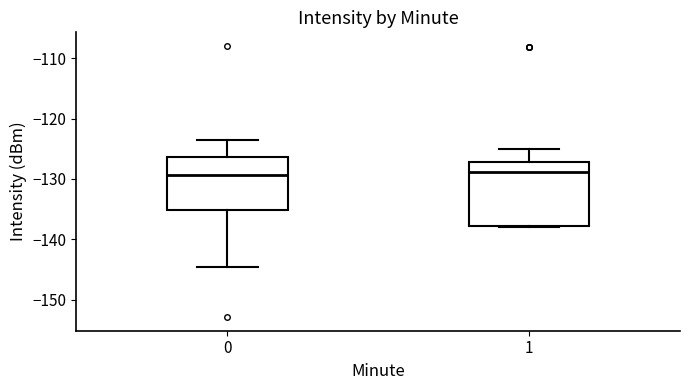

Reading left to right, read every box against the y-axis: the position of its median line, the range the box covers, and the ends of its whiskers. The values are not printed on the chart, so give them approximately, as read against the axis.

0: median -129, box -135 to -126, whiskers -145 to -123
1: median -129, box -138 to -127, whiskers -138 to -125